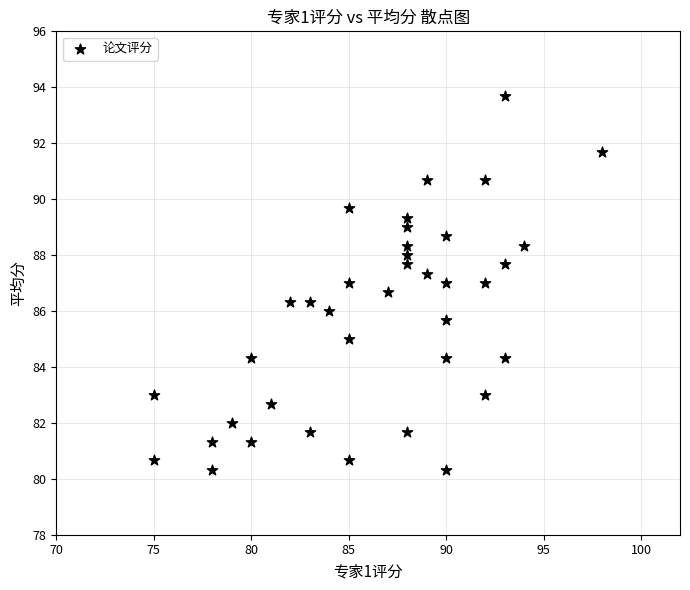

What is the range of X values (max minus min)?

23.0